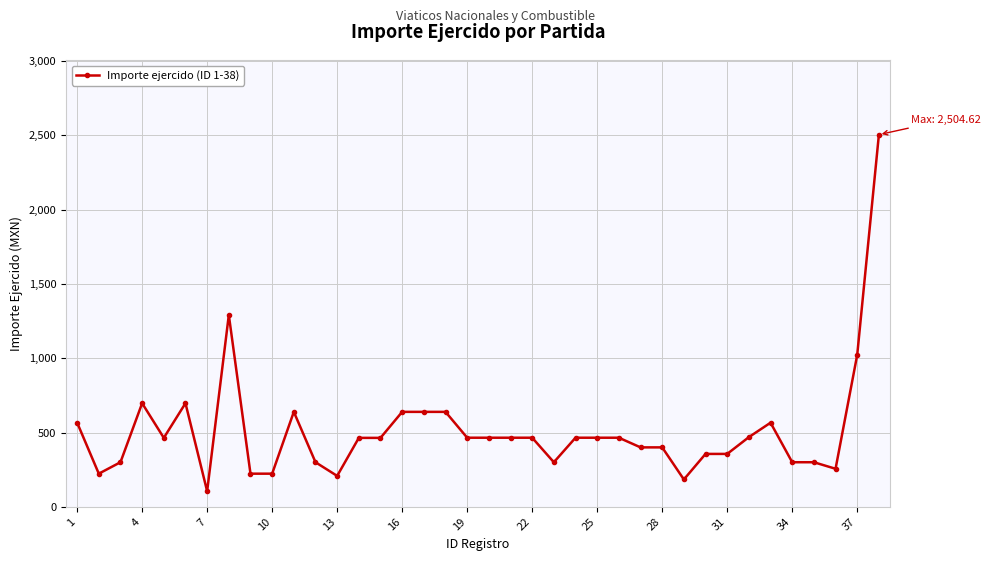

What is the difference between the second highest and minimum values?

1186.0